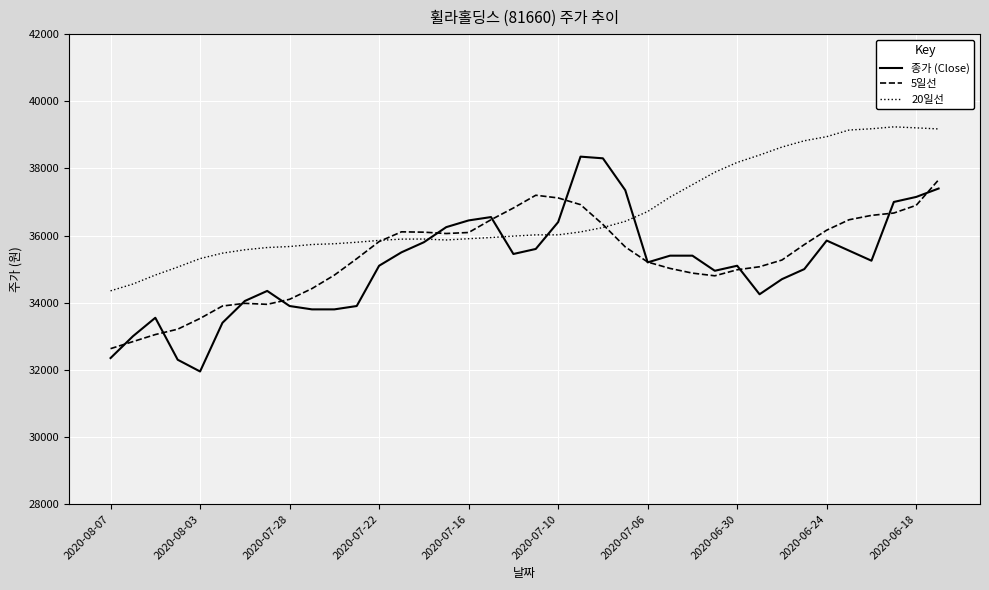

Rank the series by their maximum value, from highest to lowest.

20일선, 종가 (Close), 5일선